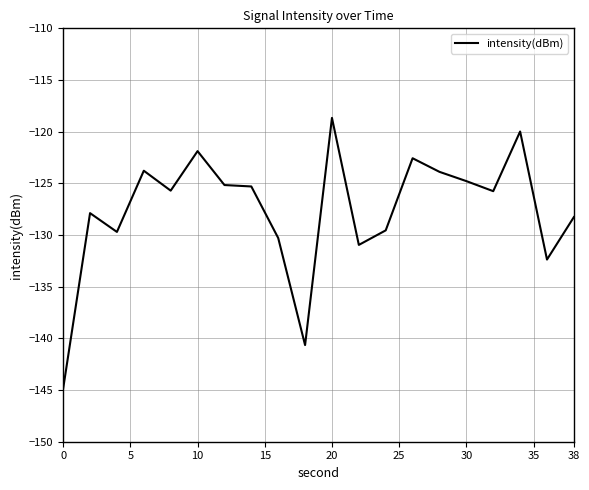

What is the difference between the maximum and minimum values?

26.2